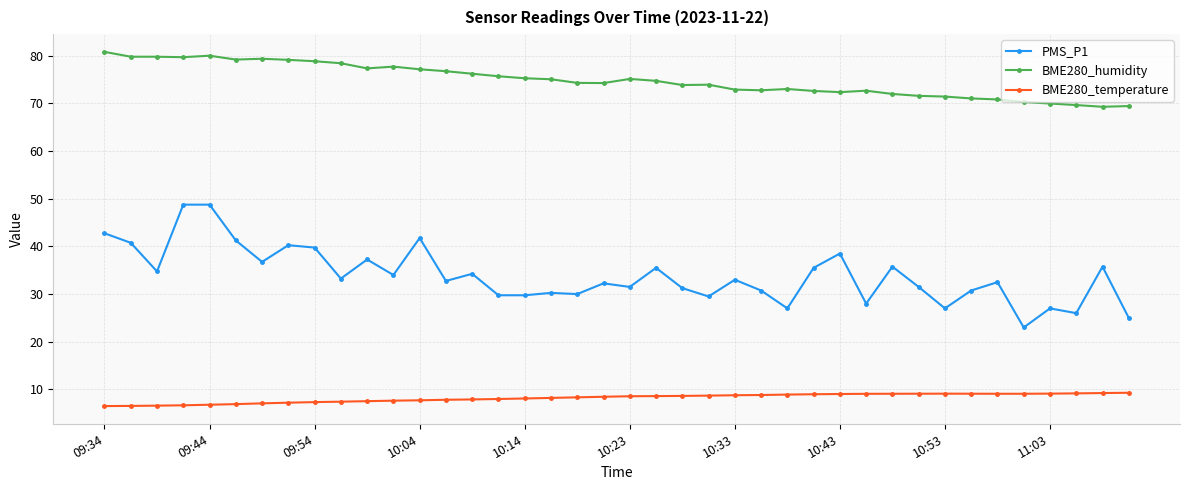

Which series has the largest total across all categories?

BME280_humidity